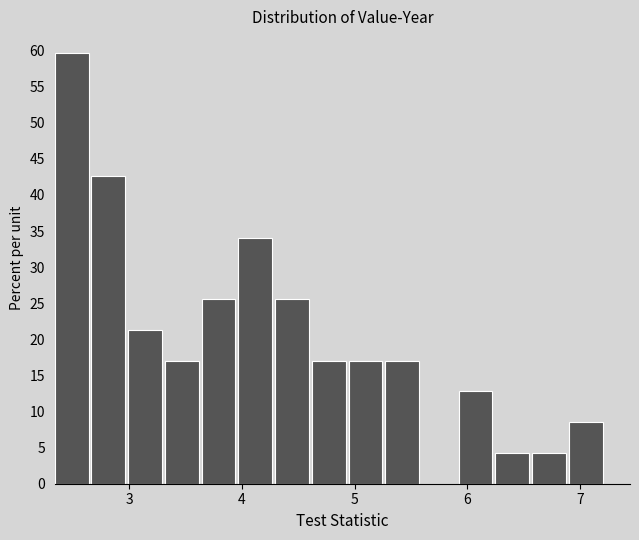

Read against the x-axis, roughly where is the centre of the tallest bar?

2.5